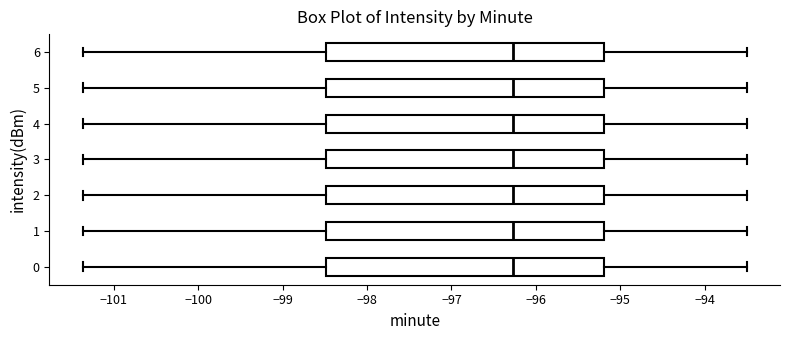

Reading bottom to top, read every box against the x-axis: the position of its median line, the range the box covers, and the ends of its whiskers. The values are not printed on the chart, so give them approximately, as read against the axis.

0: median -96.3, box -98.5 to -95.2, whiskers -101.4 to -93.5
1: median -96.3, box -98.5 to -95.2, whiskers -101.4 to -93.5
2: median -96.3, box -98.5 to -95.2, whiskers -101.4 to -93.5
3: median -96.3, box -98.5 to -95.2, whiskers -101.4 to -93.5
4: median -96.3, box -98.5 to -95.2, whiskers -101.4 to -93.5
5: median -96.3, box -98.5 to -95.2, whiskers -101.4 to -93.5
6: median -96.3, box -98.5 to -95.2, whiskers -101.4 to -93.5